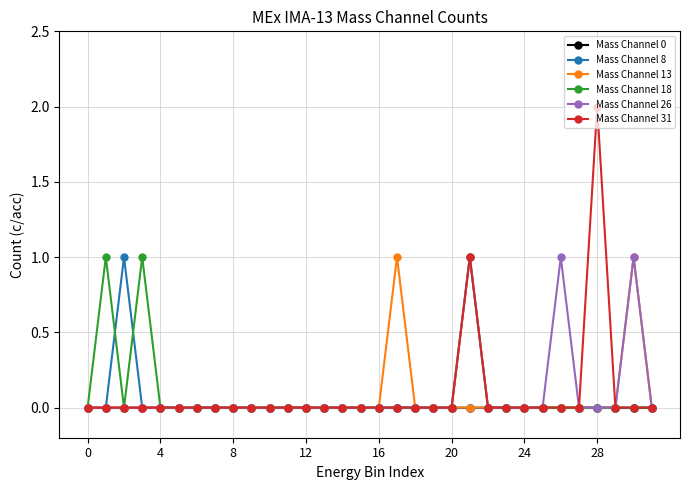

What is the maximum value for Mass Channel 8?

1